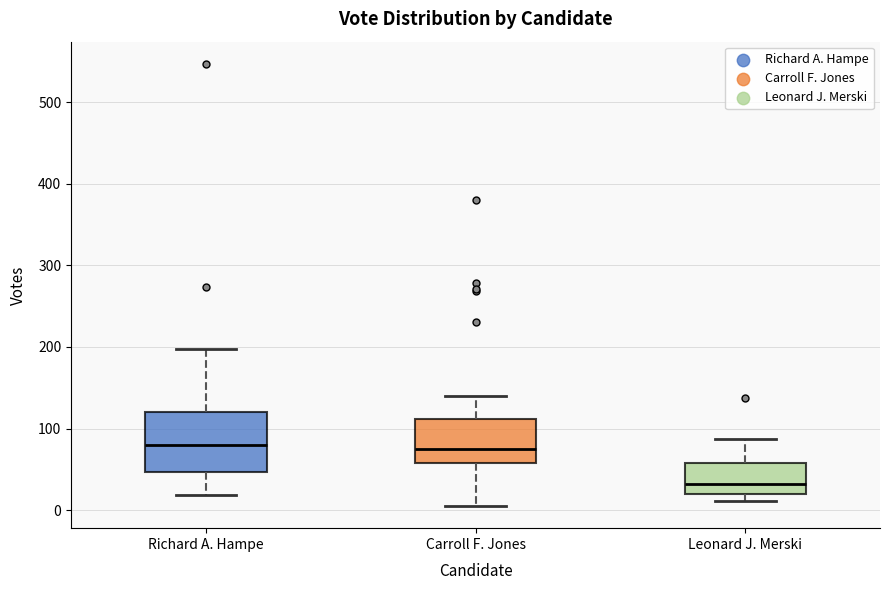

Reading left to right, transcribe this box plot: for each box, give where its median line is, the range the box spans, and where its two whiskers end, as read against the y-axis. The values are not printed on the chart, so give them approximately, as read against the axis.

Richard A. Hampe: median 80, box 50 to 120, whiskers 20 to 200
Carroll F. Jones: median 80, box 60 to 110, whiskers 10 to 140
Leonard J. Merski: median 30, box 20 to 60, whiskers 10 to 90